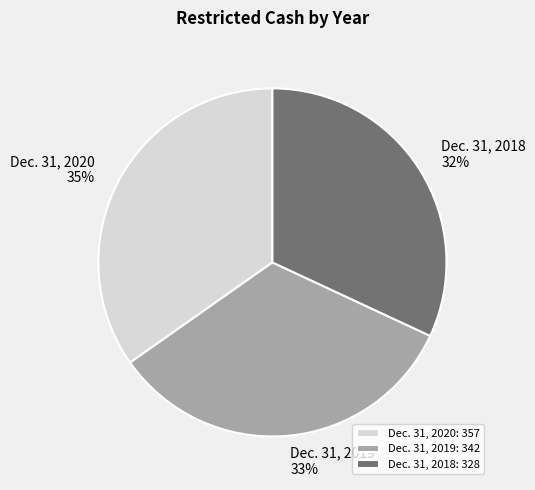

To the nearest percent, what is the combined percentage of Dec. 31, 2019 and Dec. 31, 2018?

65%